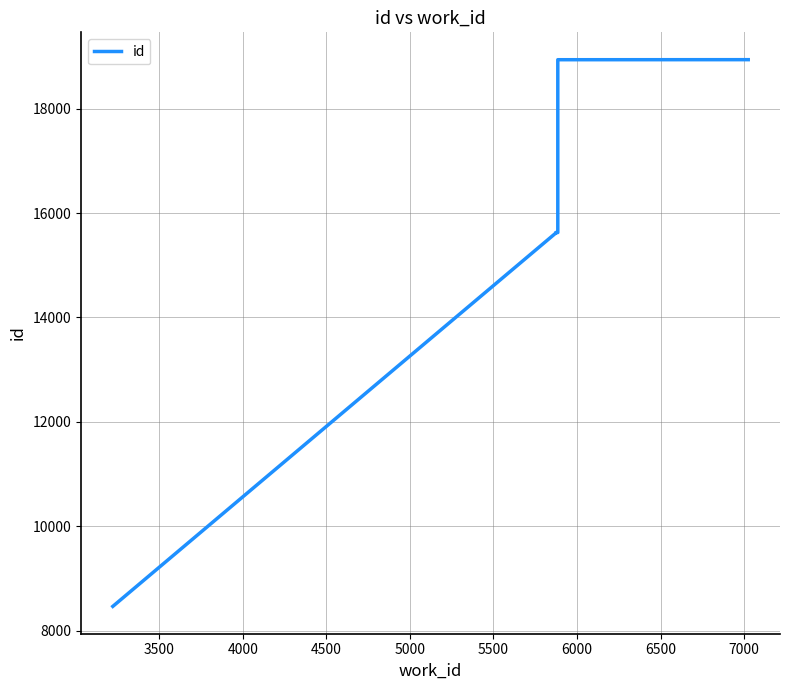

Reading right to left, what are all the values shown in this chart?

18941	18940	15628	15629	15627	15619	15613	15610	8463